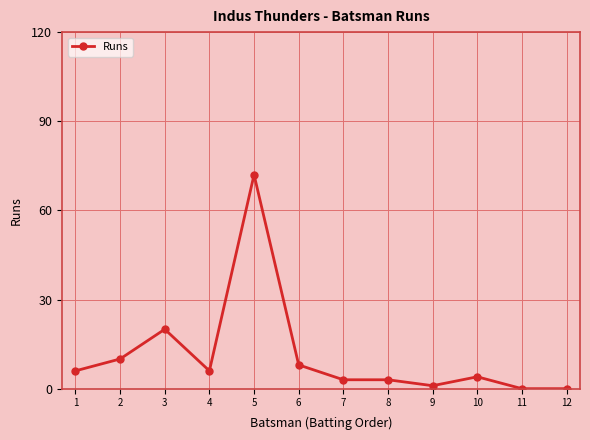

The value at 4 is 6. True or false?

True